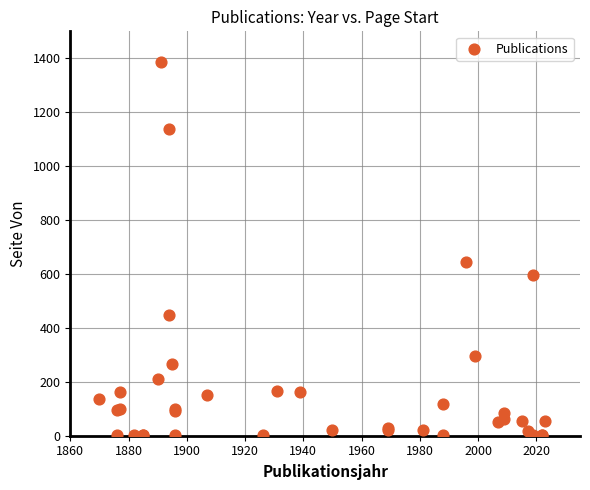

What Y value in the scatter plot is closest to 693?

645